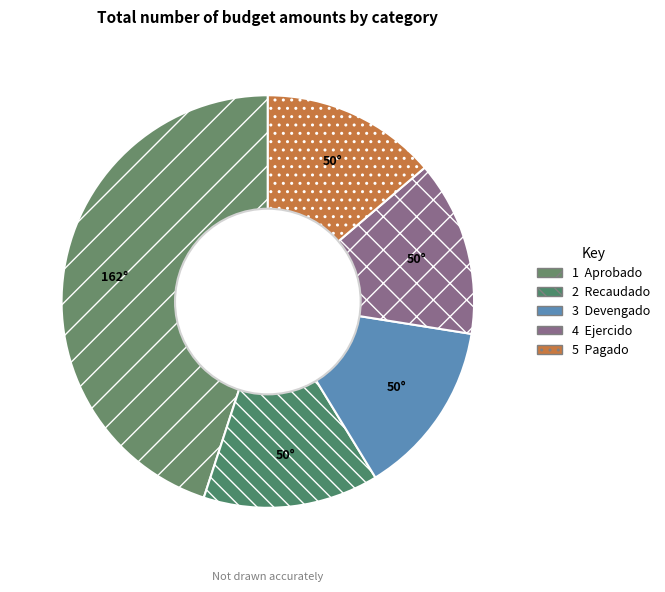

Count the number of slices in the pie.

5